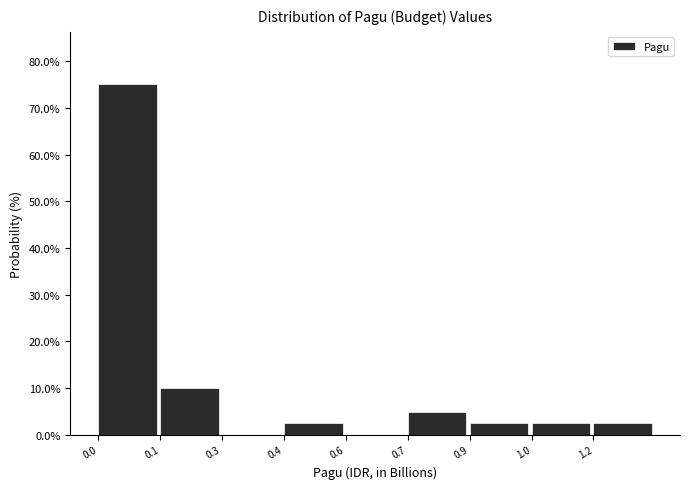

Reading right to left, extract all data points from this chart.

1.2=2.5	1.0=2.5	0.9=2.5	0.7=5.0	0.6=0.0	0.4=2.5	0.3=0.0	0.1=10.0	0.0=75.0